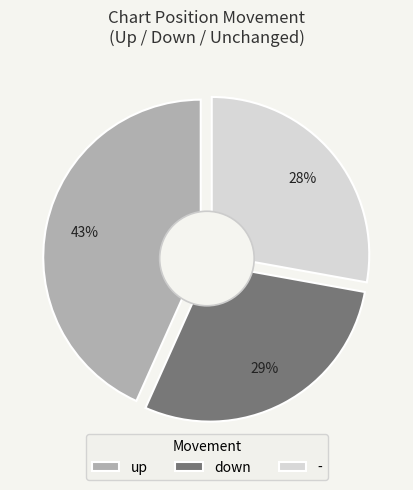

To the nearest percent, what is the average slice percentage?

33%